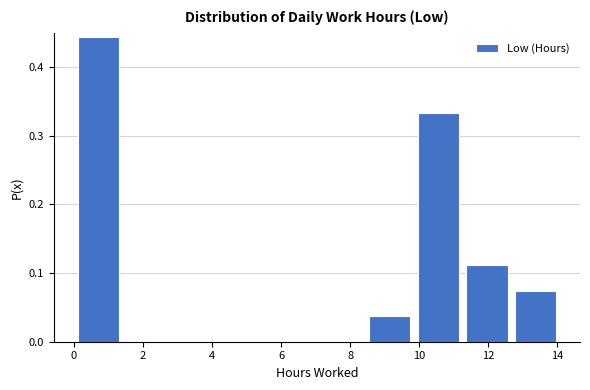

Reading left to right, transcribe this chart: for each bar, give the range it covers on the x-axis and its height. Neither the bar edges nor the heights are printed on the chart, so give them approximately, as read against the axes.

0.0 to 1.4: 0.44
1.4 to 2.8: 0
2.8 to 4.2: 0
4.2 to 5.6: 0
5.6 to 7.0: 0
7.0 to 8.4: 0
8.4 to 9.8: 0.04
9.8 to 11.2: 0.33
11.2 to 12.6: 0.11
12.6 to 14.0: 0.07